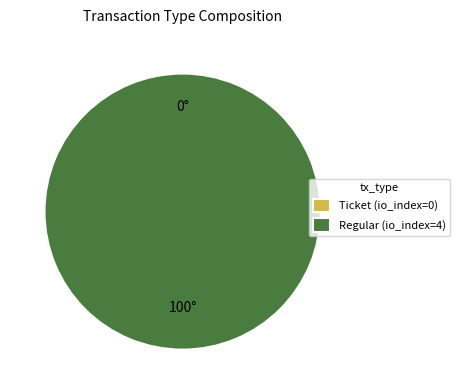

To the nearest percent, what percentage of the pie is Regular?

100%